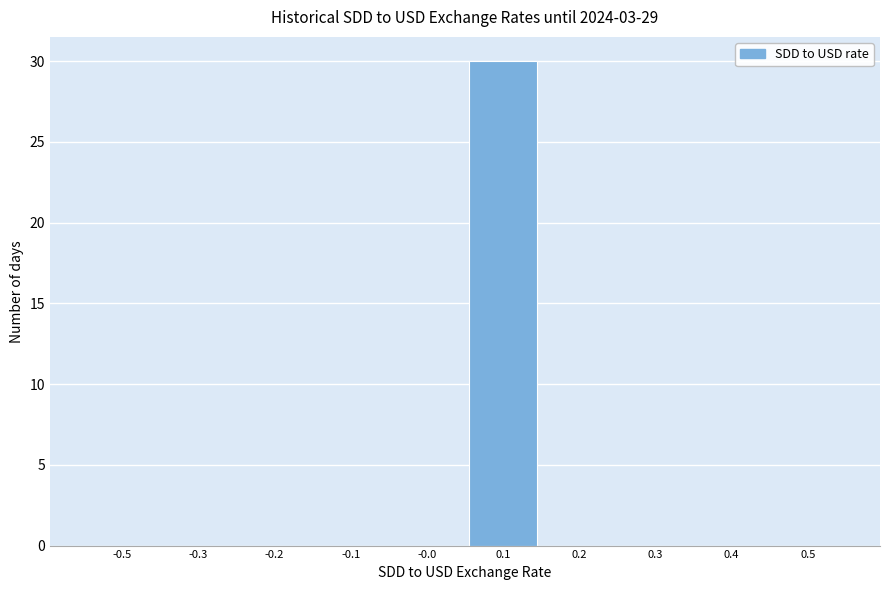

Reading left to right, list all the values displayed in this chart.

-0.5=0	-0.3=0	-0.2=0	-0.1=0	-0.0=0	0.1=30	0.2=0	0.3=0	0.4=0	0.5=0